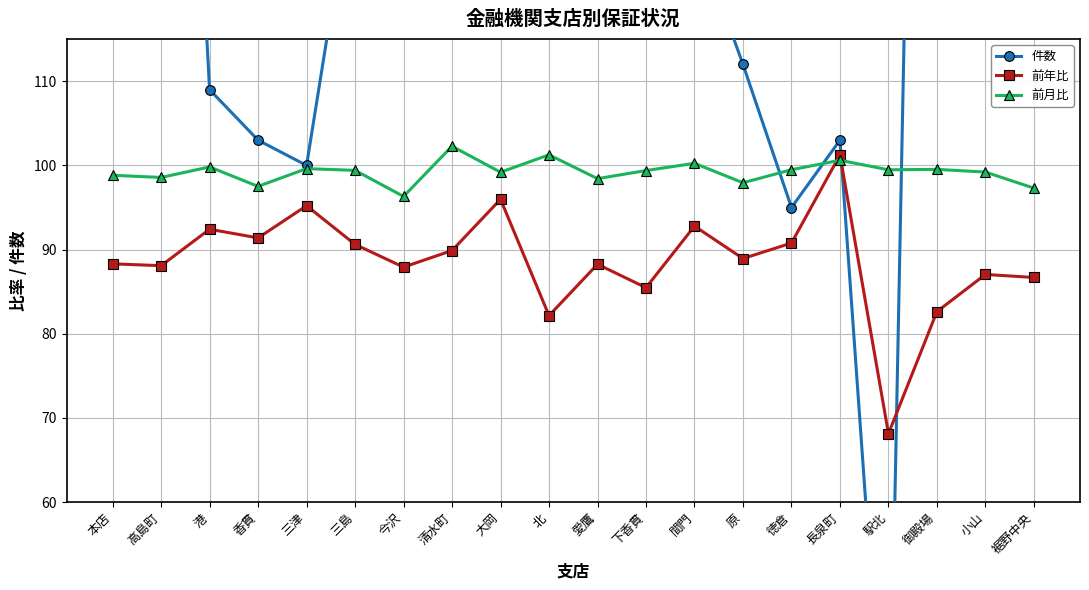

At which label does 前年比 reach its peak?

長泉町